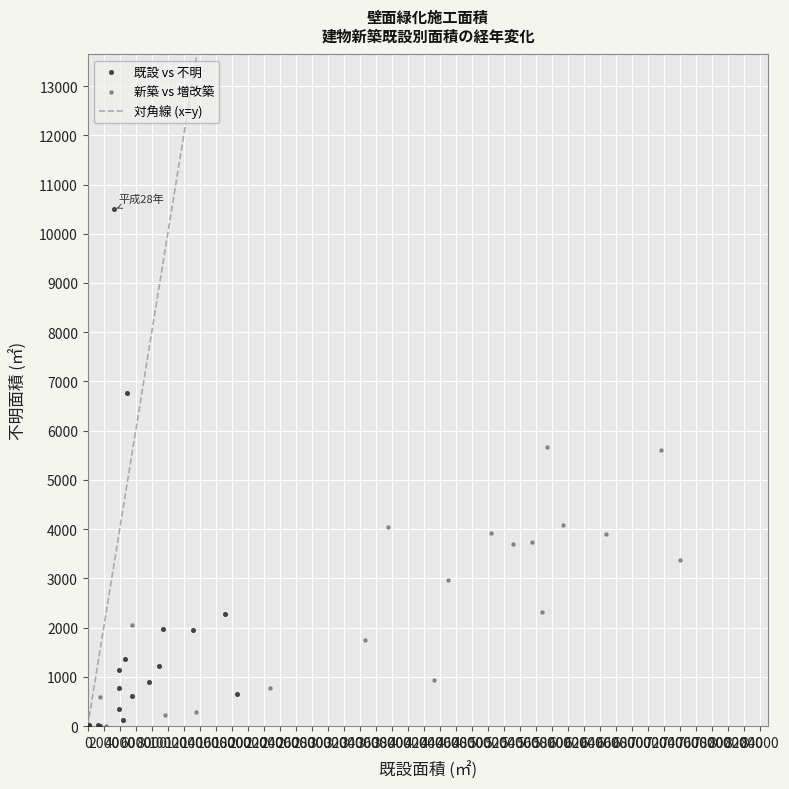

Which series has the widest spread of Y values?

既設 vs 不明